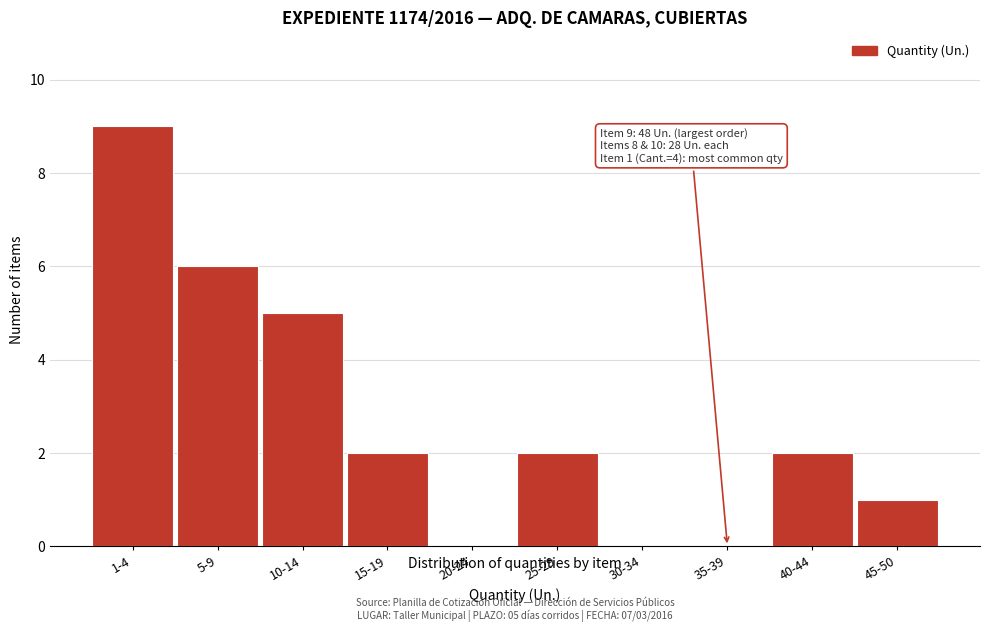

Reading left to right, what are all the values shown in this chart?

1-4=9	5-9=6	10-14=5	15-19=2	20-24=0	25-29=2	30-34=0	35-39=0	40-44=2	45-50=1